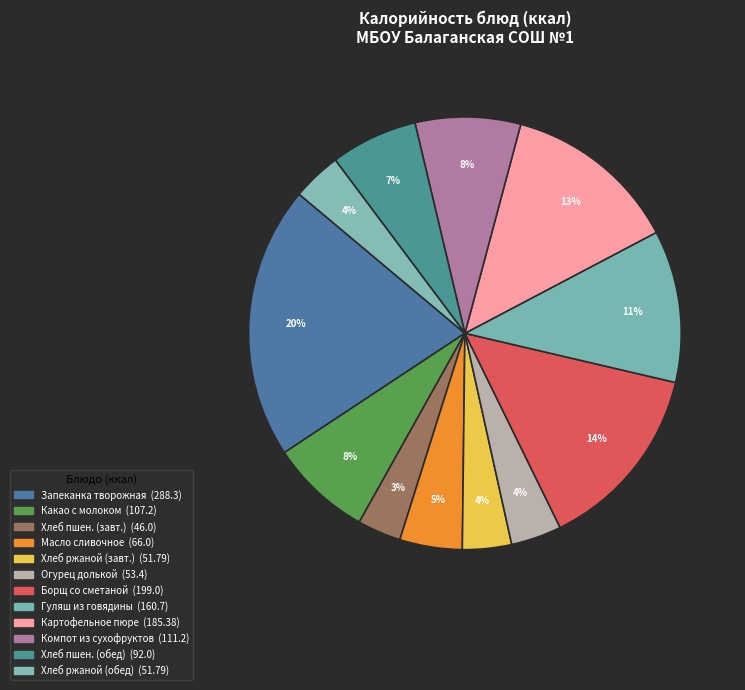

How many slices are in this pie chart?

12